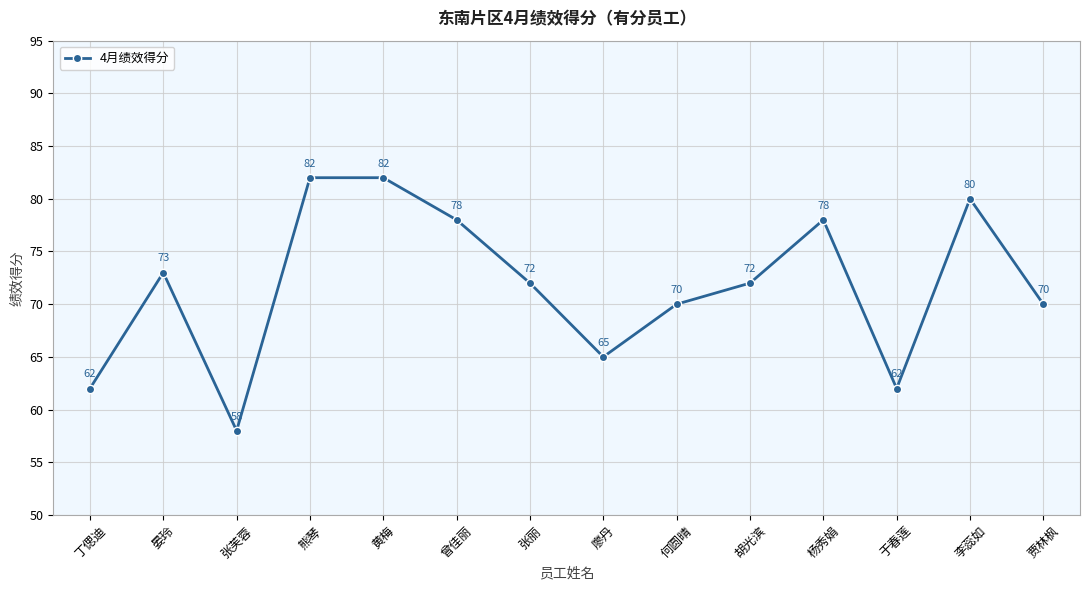

How many lines are shown in the chart?

1